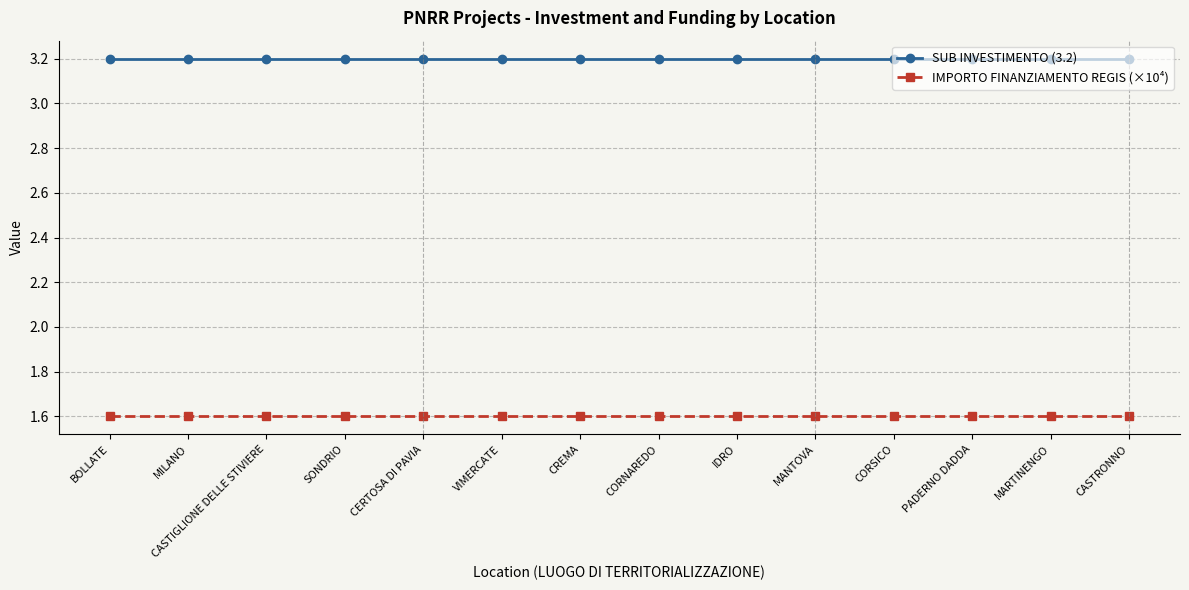

What is the maximum value for IMPORTO FINANZIAMENTO REGIS (×10⁴)?

1.6